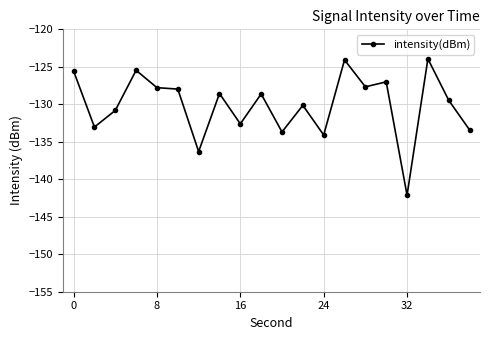

What is the smallest value displayed?

-142.1